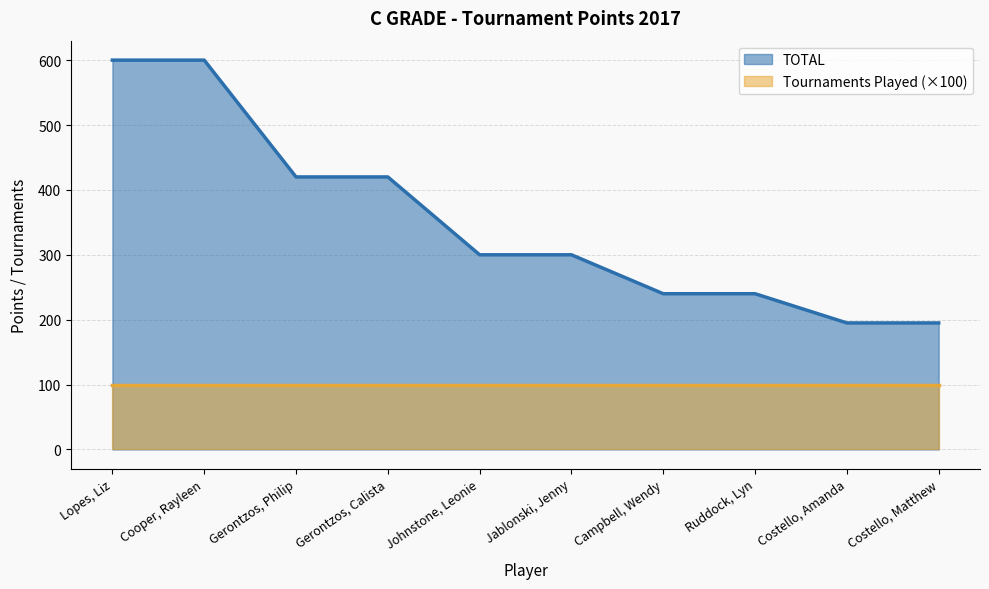

What is the maximum value shown in the chart?

600